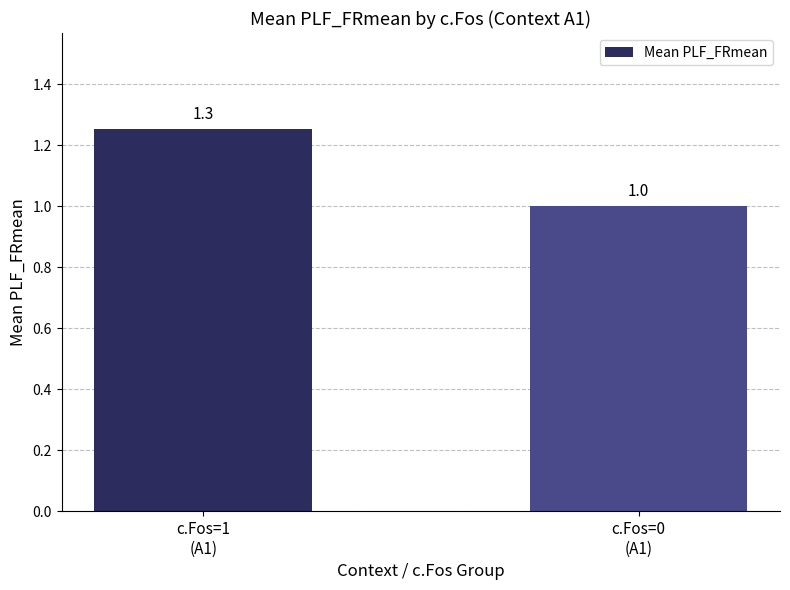

What is the minimum value shown in the chart?

1.0